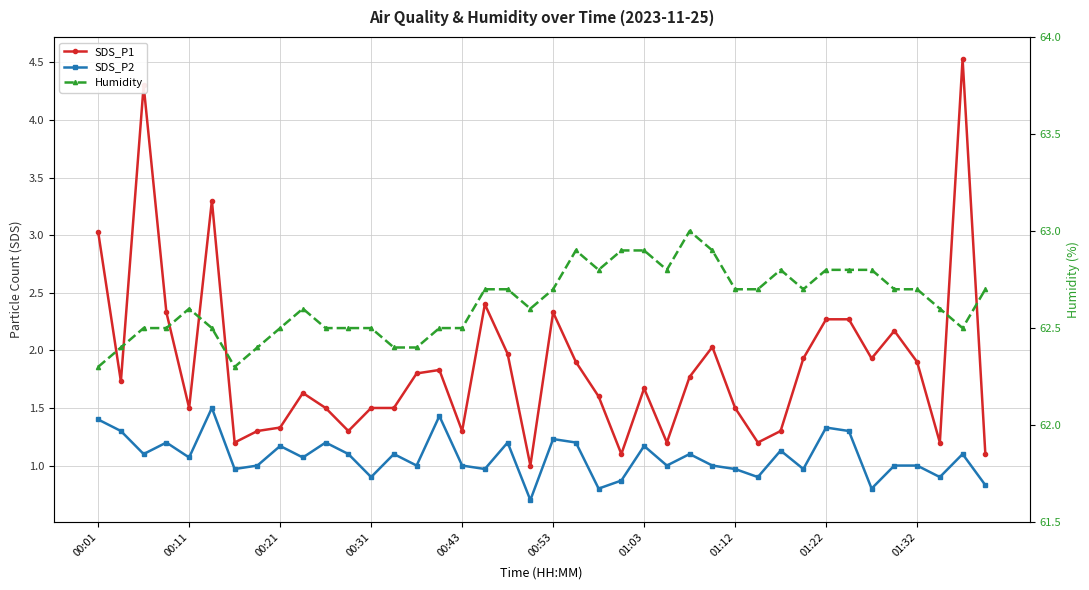

Which series has the largest total across all categories?

Humidity